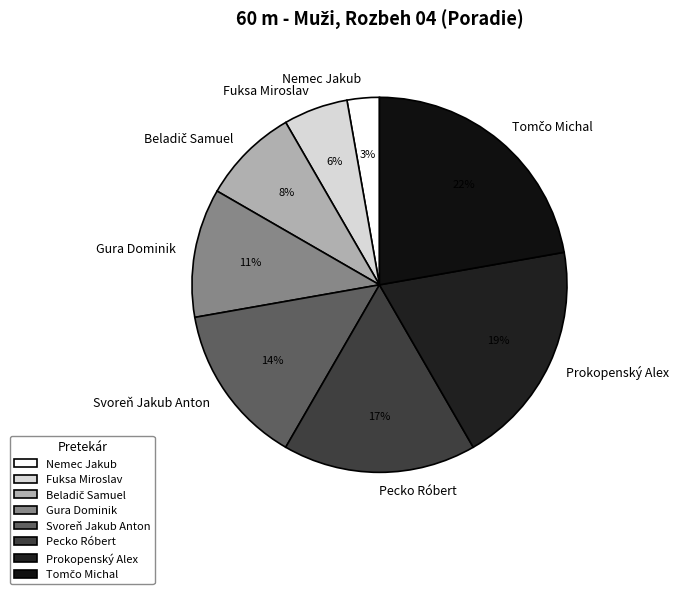

Approximately how many times larger is the value at Fuksa Miroslav compared to Gura Dominik?

0.5